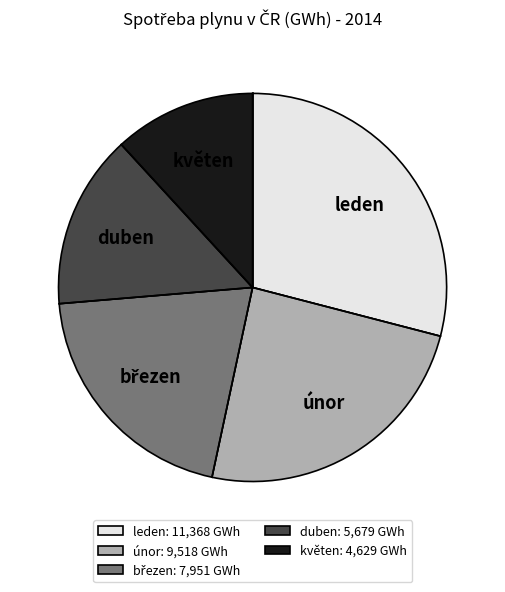

What is the largest slice in the pie chart?

leden